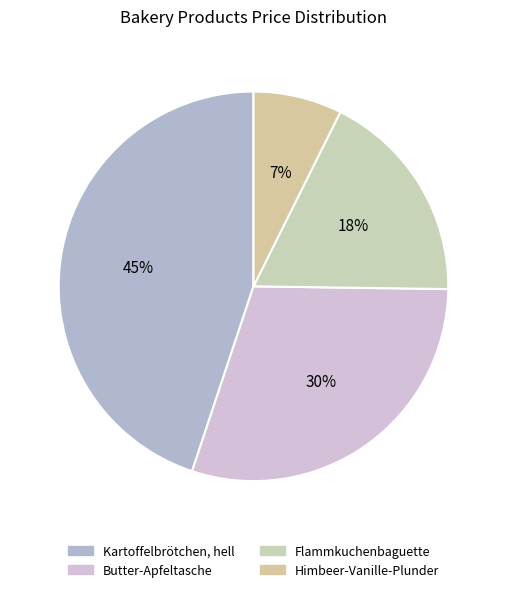

Is it true that Himbeer-Vanille-Plunder is 1% of the pie?

False